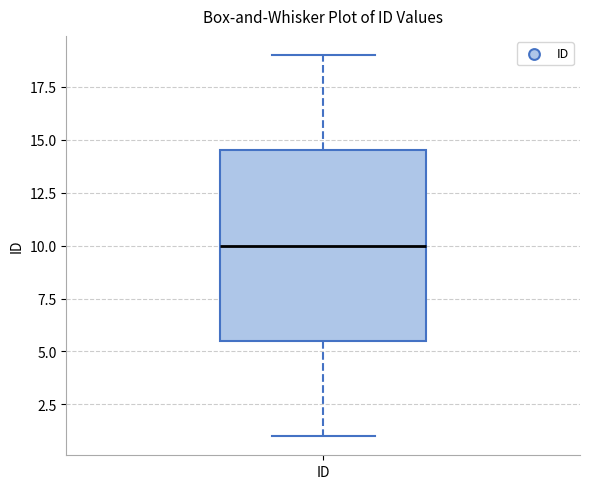

Transcribe this box plot: give where the median line is, the range the box spans, and where the two whiskers end, as read against the y-axis. The values are not printed on the chart, so give them approximately, as read against the axis.

median 10.0, box 5.5 to 14.5, whiskers 1.0 to 19.0